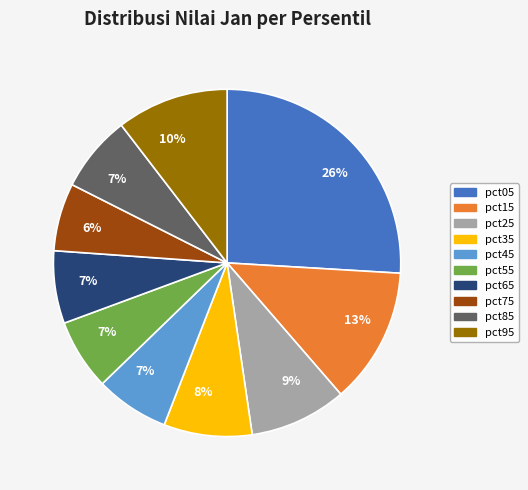

Which slice is the largest?

pct05